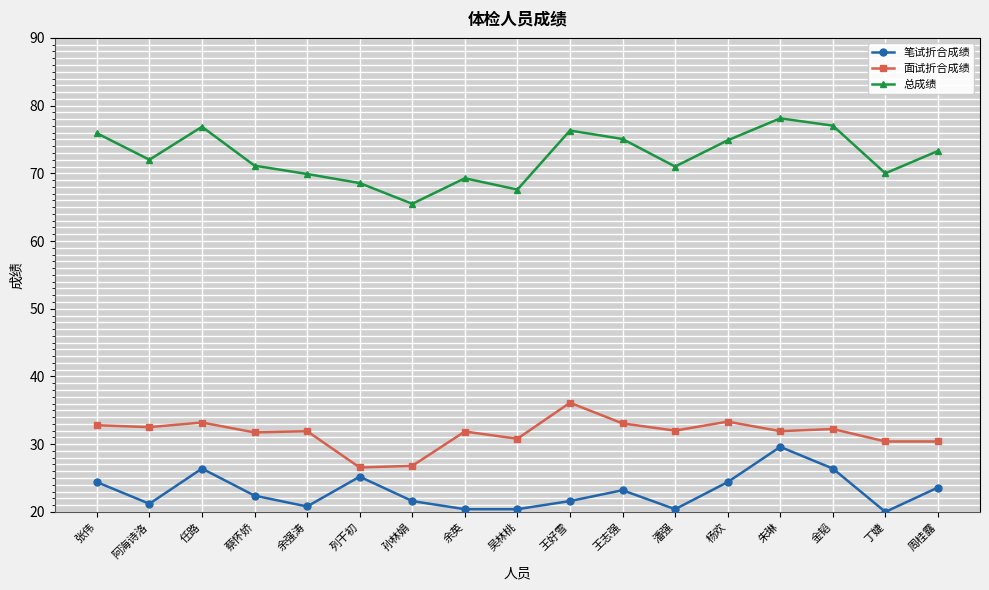

What value does the 总成绩 series have at 朱琳?

78.1